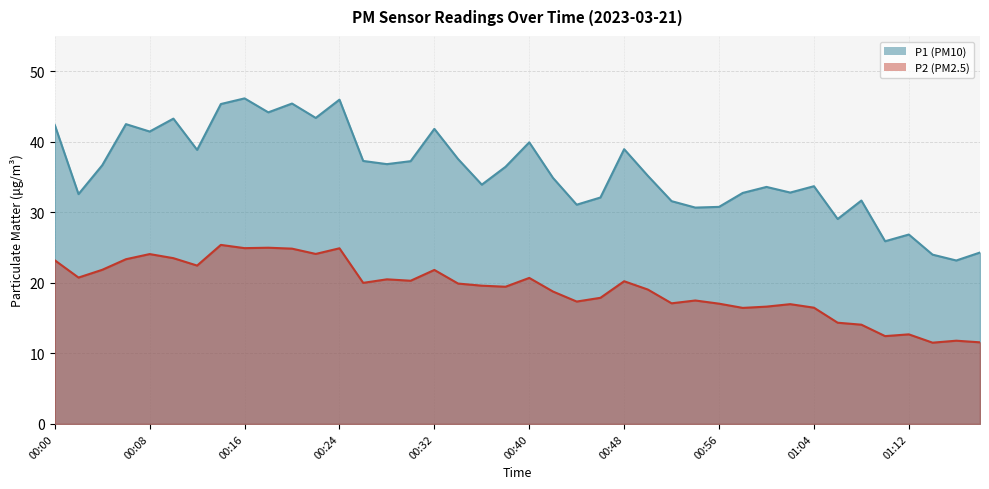

What are all the series names shown in the legend?

P1, P2